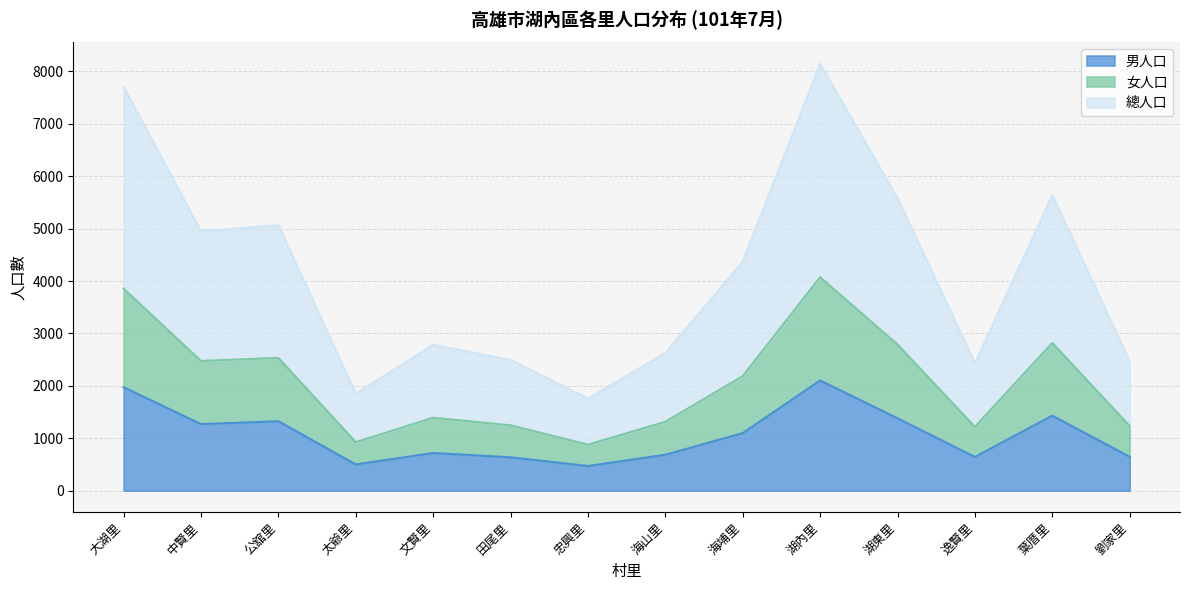

Is the value of 女人口 at 劉家里 greater than the value of 總人口 at 湖東里?

No